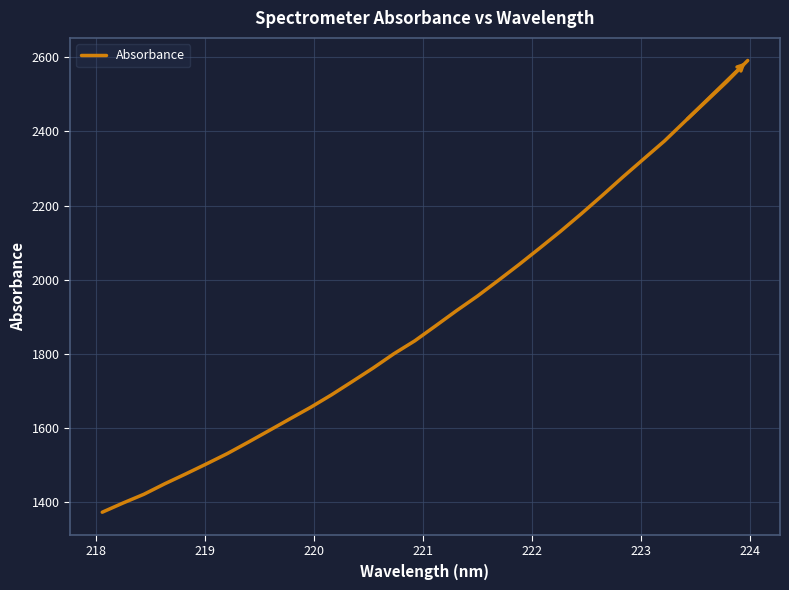

What is the smallest value displayed?

1372.5